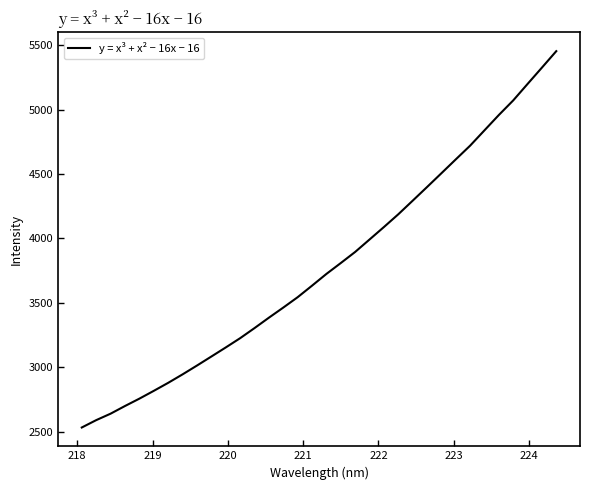

What is the difference between the maximum and minimum values?

2920.2